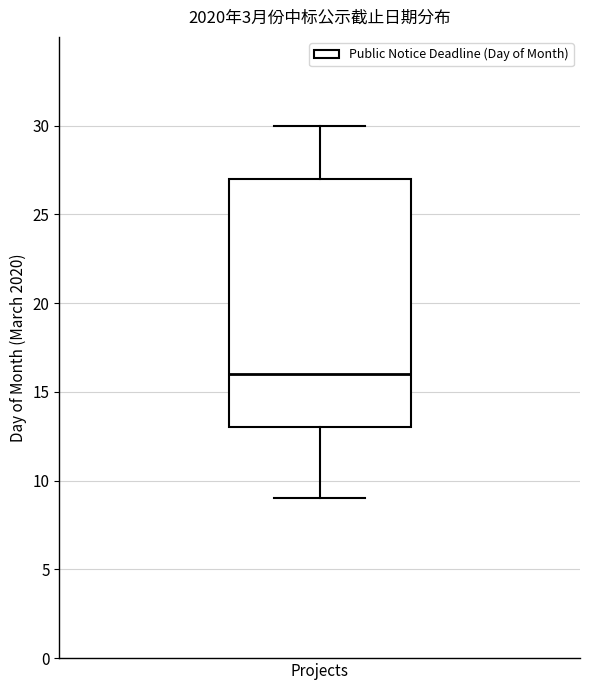

Transcribe this box plot: give where the median line is, the range the box spans, and where the two whiskers end, as read against the y-axis. The values are not printed on the chart, so give them approximately, as read against the axis.

median 16, box 13 to 27, whiskers 9 to 30